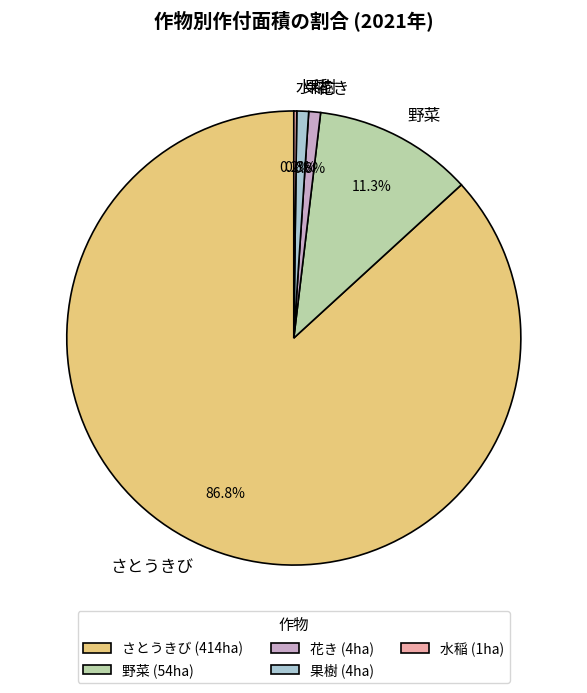

What portion of the pie excludes 花き?

99.2%